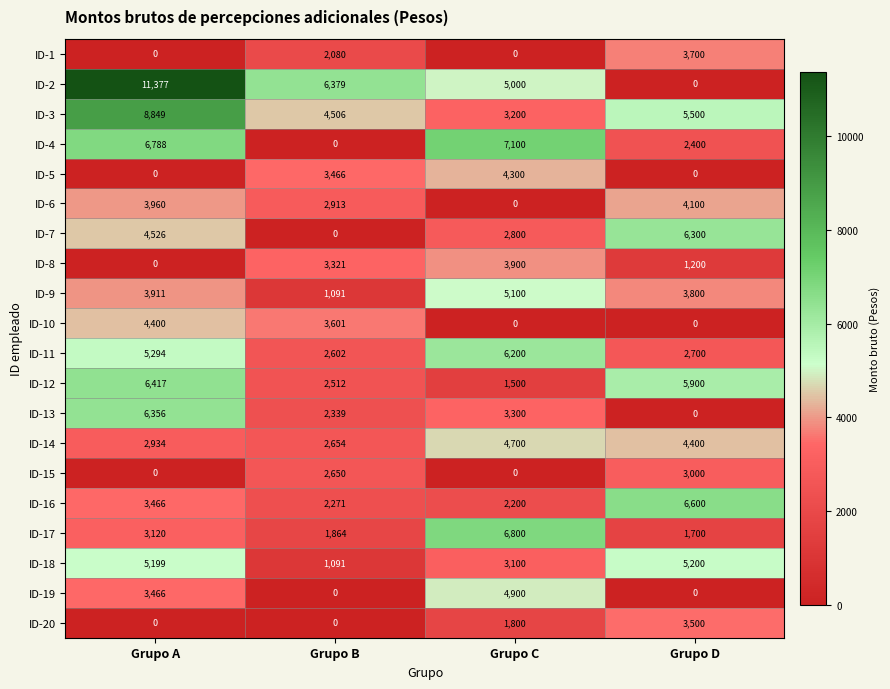

The ID-8 series shows 2533 at Grupo C. True or false?

False